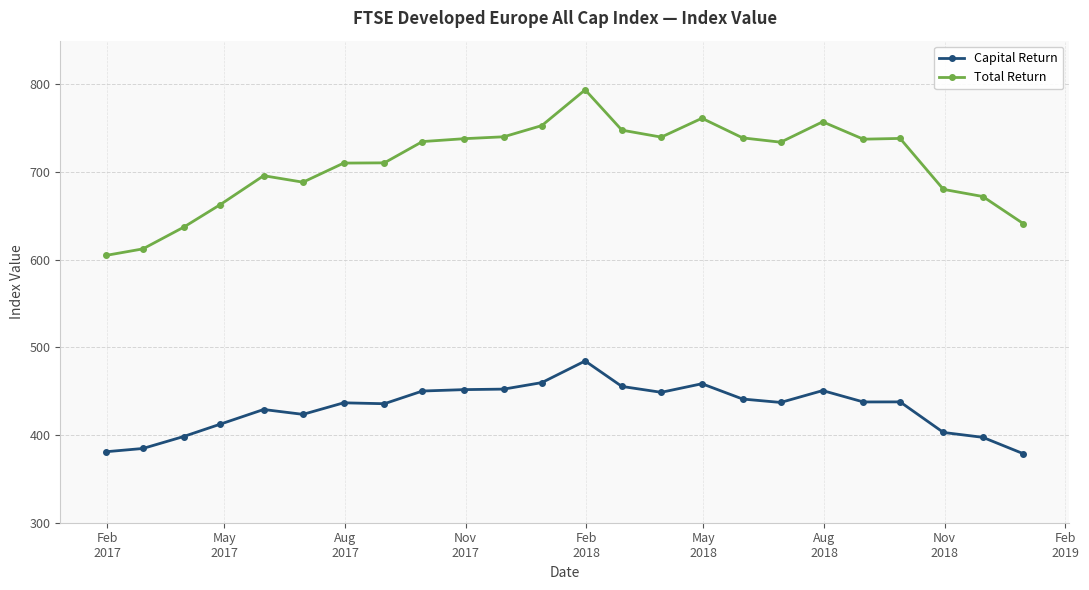

Which series has the largest total across all categories?

Total Return